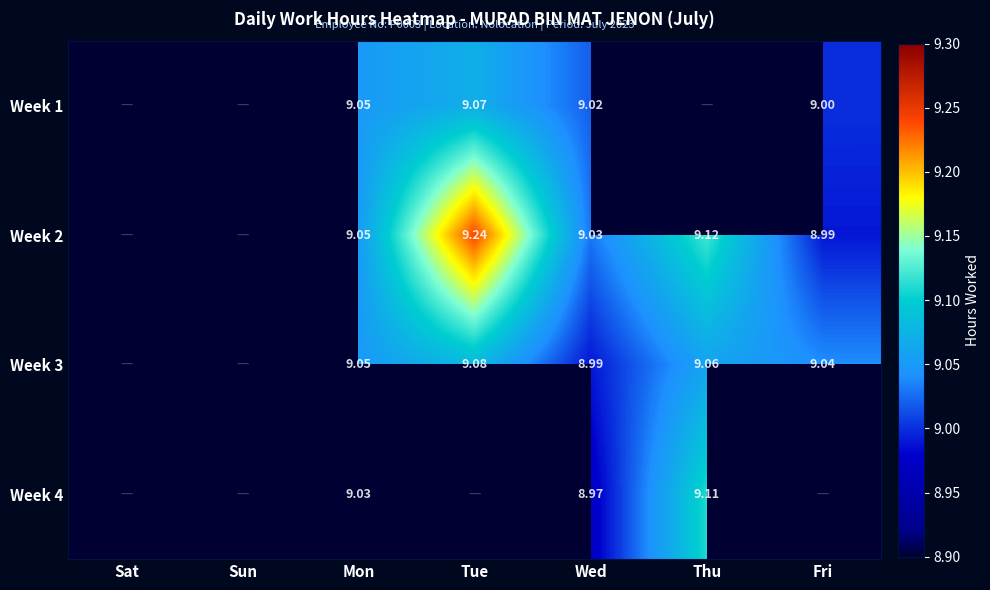

How many distinct data groups are displayed?

4